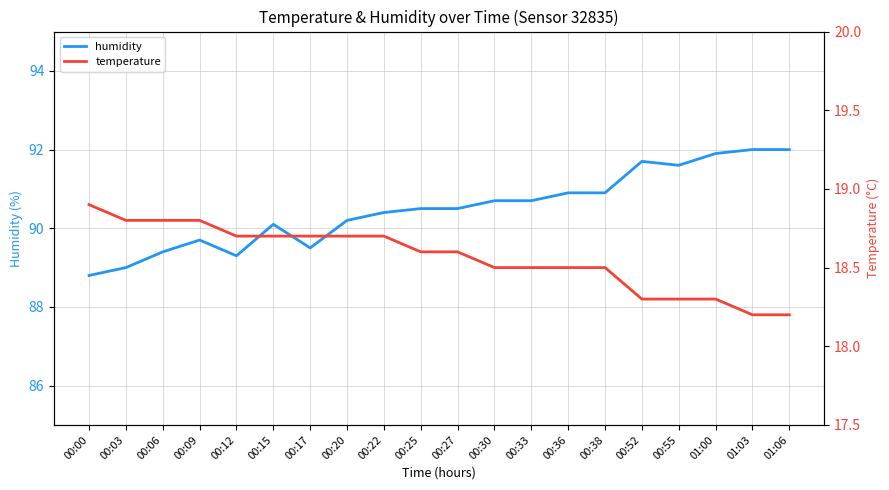

Reading right to left, what are all the values shown in this chart?

humidity: 01:06=92.0	01:03=92.0	01:00=91.9	00:55=91.6	00:52=91.7	00:38=90.9	00:36=90.9	00:33=90.7	00:30=90.7	00:27=90.5	00:25=90.5	00:22=90.4	00:20=90.2	00:17=89.5	00:15=90.1	00:12=89.3	00:09=89.7	00:06=89.4	00:03=89.0	00:00=88.8
temperature: 01:06=18.2	01:03=18.2	01:00=18.3	00:55=18.3	00:52=18.3	00:38=18.5	00:36=18.5	00:33=18.5	00:30=18.5	00:27=18.6	00:25=18.6	00:22=18.7	00:20=18.7	00:17=18.7	00:15=18.7	00:12=18.7	00:09=18.8	00:06=18.8	00:03=18.8	00:00=18.9